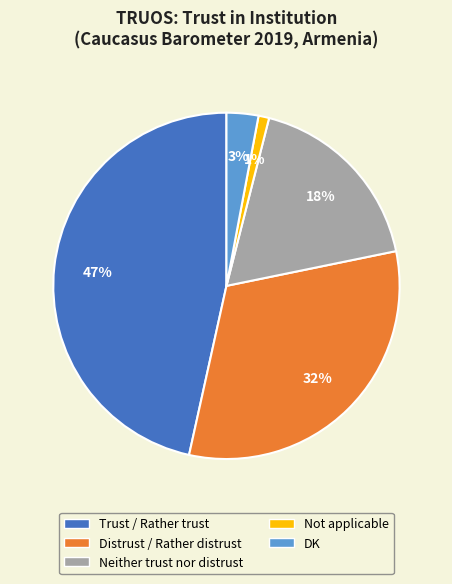

The Trust / Rather trust slice represents 57% of the pie. True or false?

False